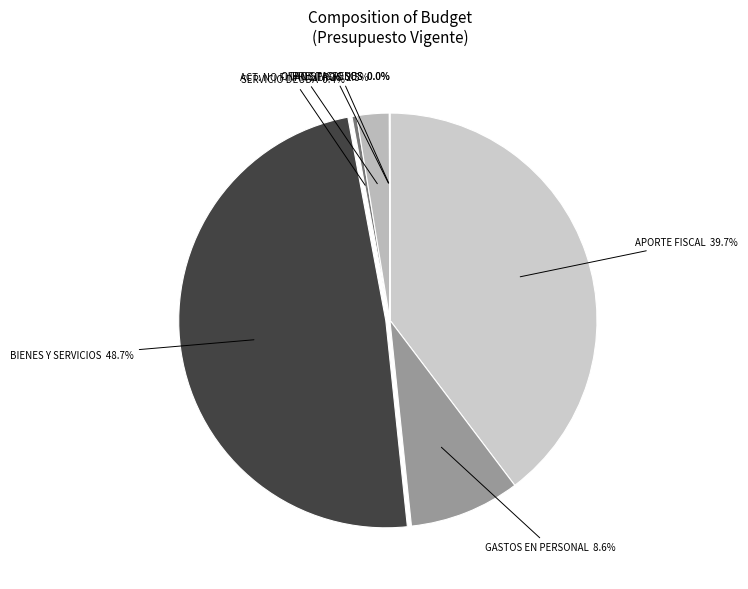

How many slices are in this pie chart?

7